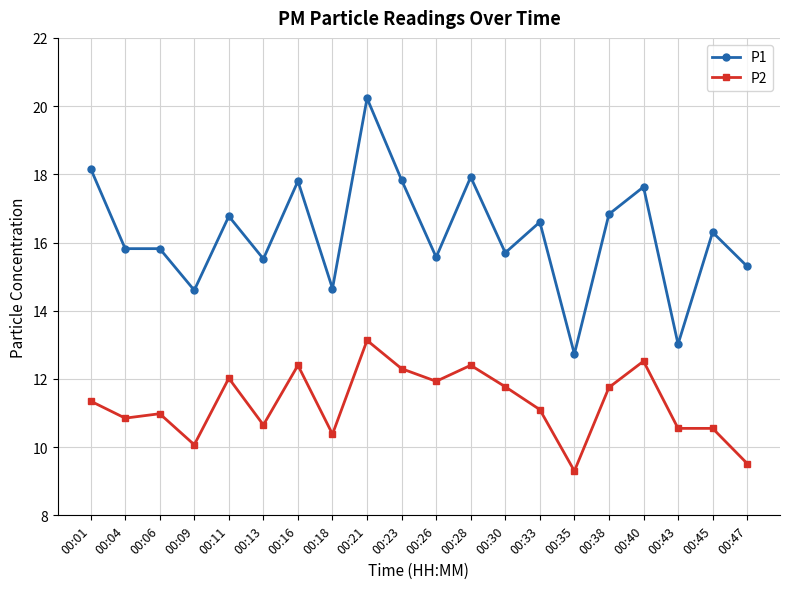

Is it true that P2 equals 10.4 at 00:18?

True